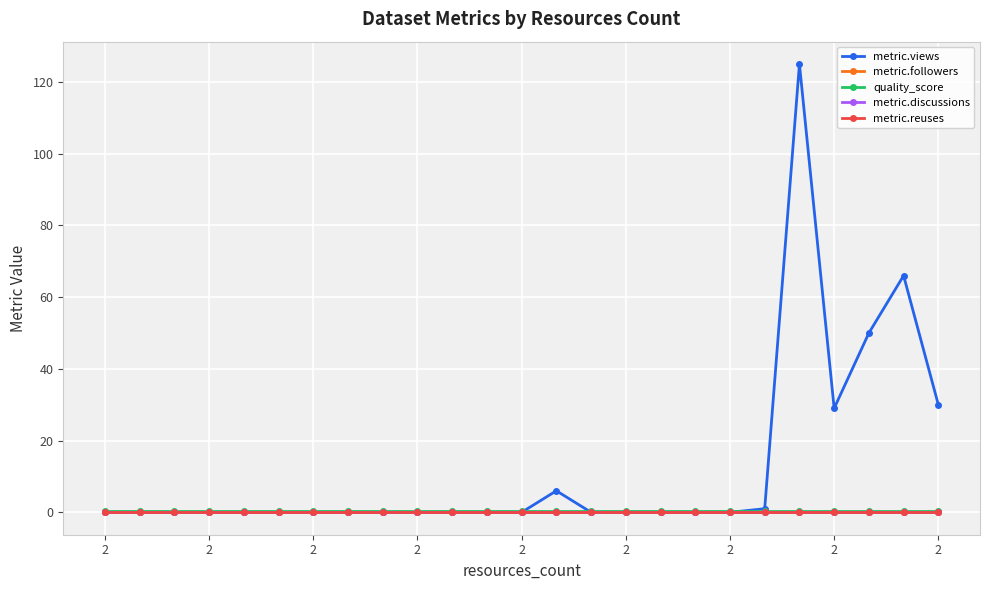

Does the chart have visible grid lines?

Yes